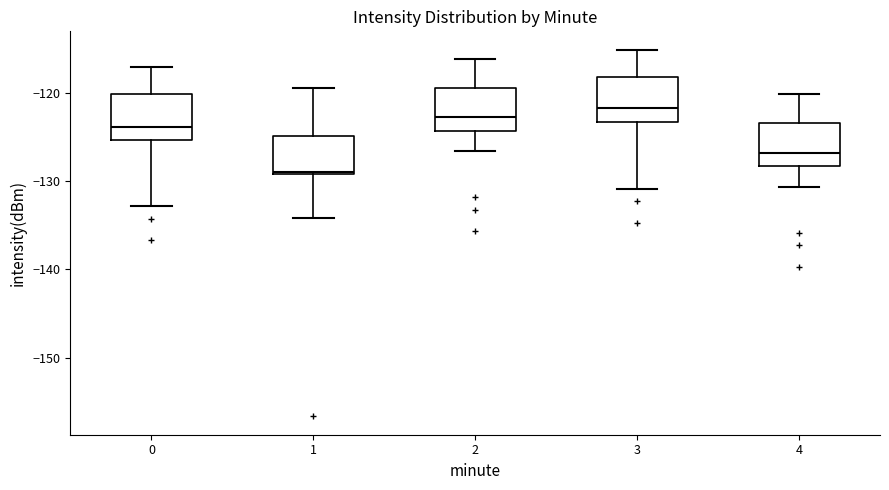

Reading left to right, transcribe this box plot: for each box, give where its median line is, the range the box spans, and where its two whiskers end, as read against the y-axis. The values are not printed on the chart, so give them approximately, as read against the axis.

0: median -124, box -125 to -120, whiskers -133 to -117
1: median -129, box -129 to -125, whiskers -134 to -120
2: median -123, box -124 to -119, whiskers -127 to -116
3: median -122, box -123 to -118, whiskers -131 to -115
4: median -127, box -128 to -123, whiskers -131 to -120